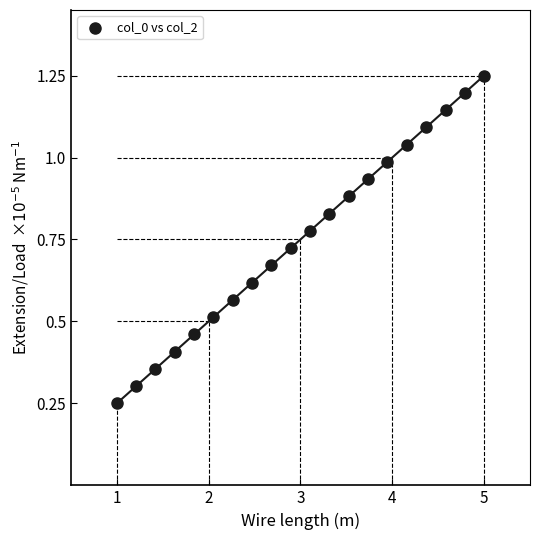

What is the range of X values (max minus min)?

4.0